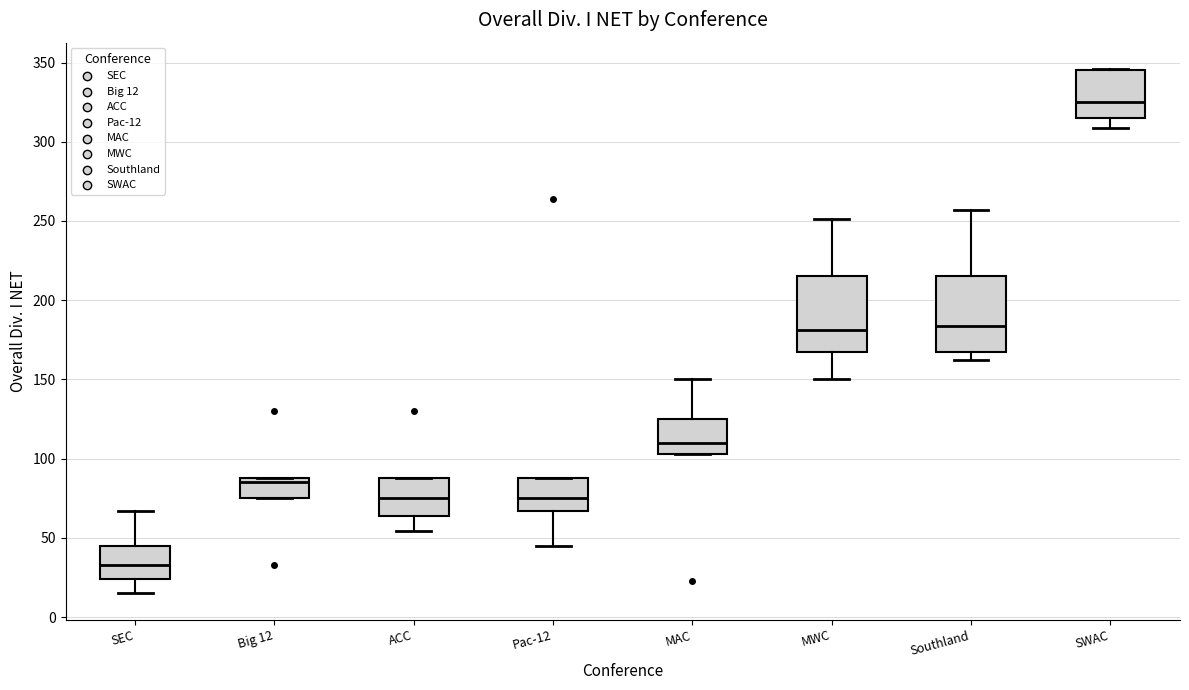

Reading left to right, read every box against the y-axis: the position of its median line, the range the box covers, and the ends of its whiskers. The values are not printed on the chart, so give them approximately, as read against the axis.

SEC: median 35, box 25 to 45, whiskers 15 to 65
Big 12: median 85, box 75 to 90, whiskers 75 to 90
ACC: median 75, box 65 to 90, whiskers 55 to 90
Pac-12: median 75, box 65 to 90, whiskers 45 to 90
MAC: median 110, box 105 to 125, whiskers 105 to 150
MWC: median 180, box 165 to 215, whiskers 150 to 250
Southland: median 185, box 165 to 215, whiskers 160 to 255
SWAC: median 325, box 315 to 345, whiskers 310 to 345